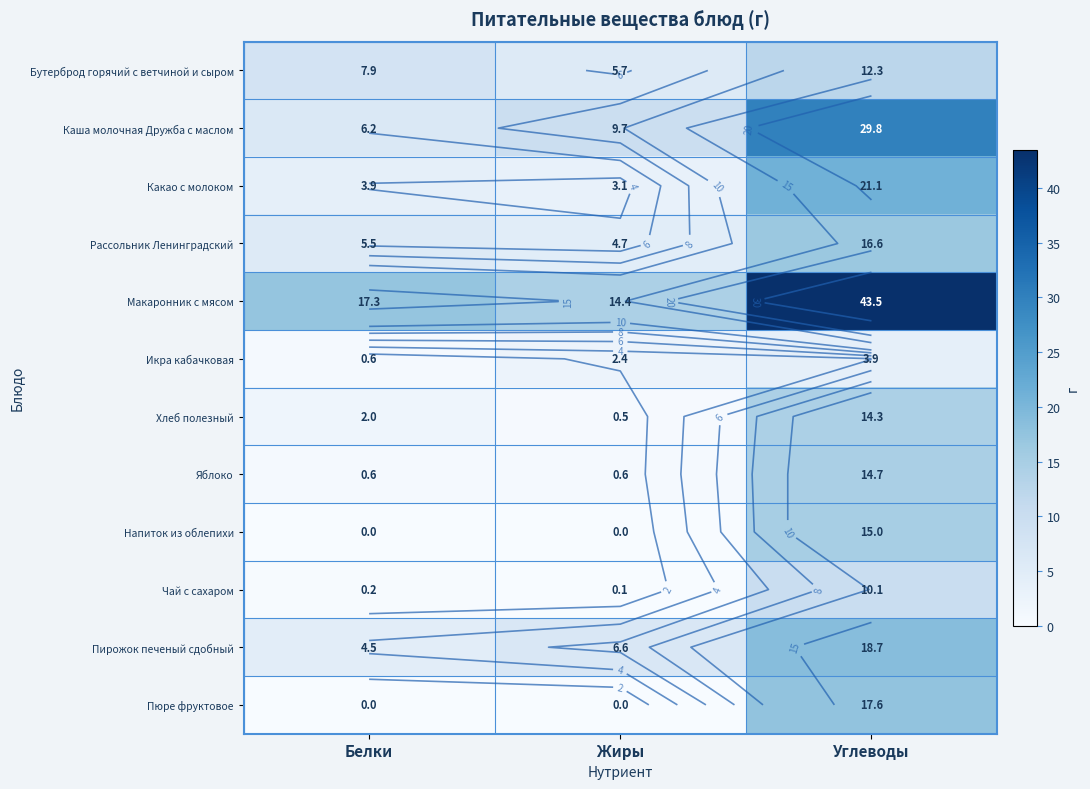

Is it true that Макаронник с мясом equals 62.2 at Углеводы?

False